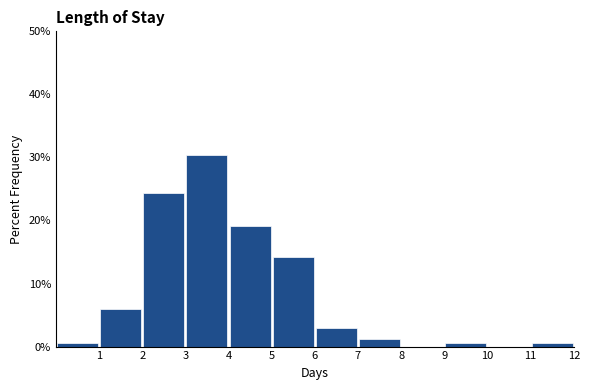

Which range on the x-axis has the tallest bar?

3 to 4